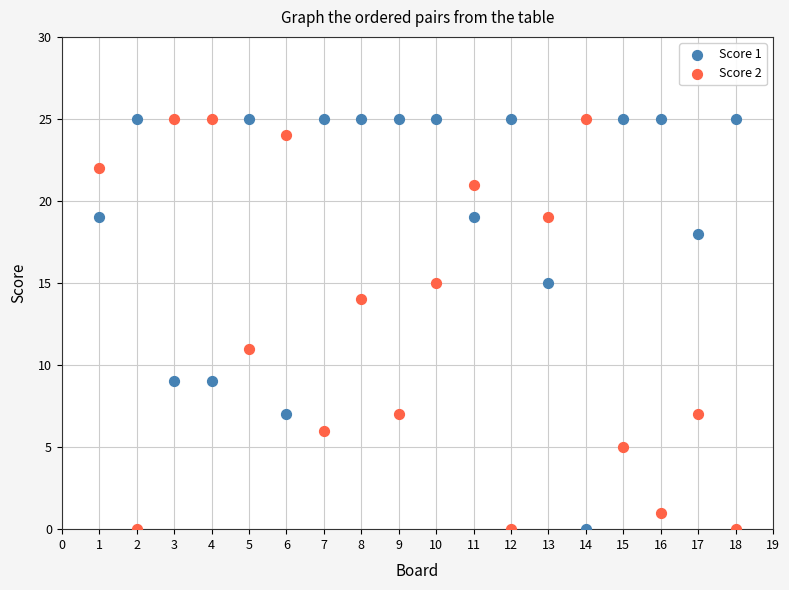

What are all the series names shown in the legend?

Score 1, Score 2